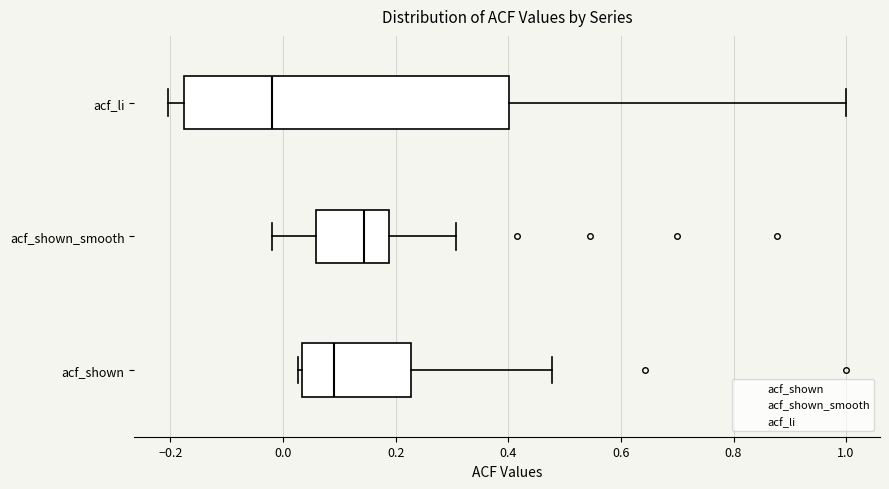

Reading bottom to top, read every box against the x-axis: the position of its median line, the range the box covers, and the ends of its whiskers. The values are not printed on the chart, so give them approximately, as read against the axis.

acf_shown: median 0.10, box 0.04 to 0.22, whiskers 0.02 to 0.48
acf_shown_smooth: median 0.14, box 0.06 to 0.18, whiskers -0.02 to 0.30
acf_li: median -0.02, box -0.18 to 0.40, whiskers -0.20 to 1.00